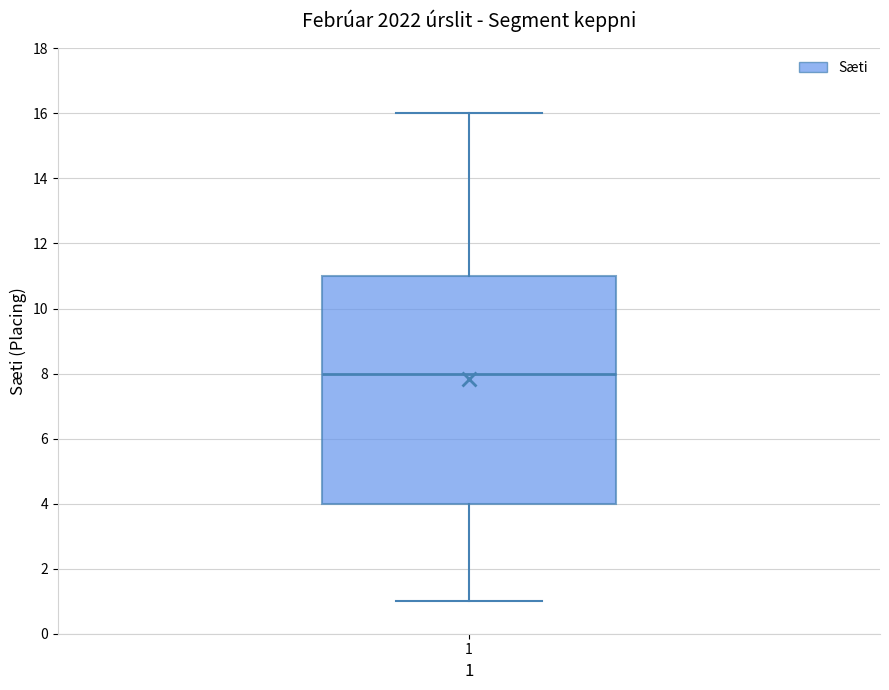

Where does the lower whisker of the box at x = 1 end on the y-axis? The values are not printed on the chart, so give them approximately, as read against the axis.

1